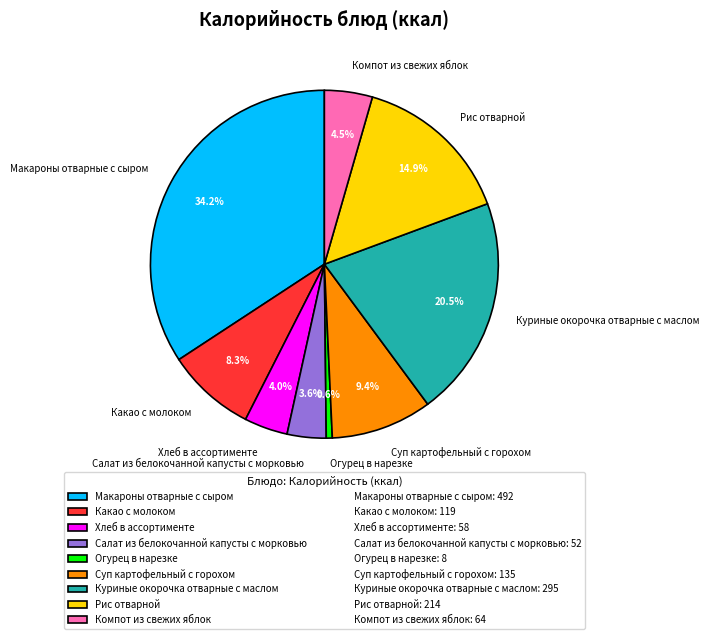

How many slices are in this pie chart?

9